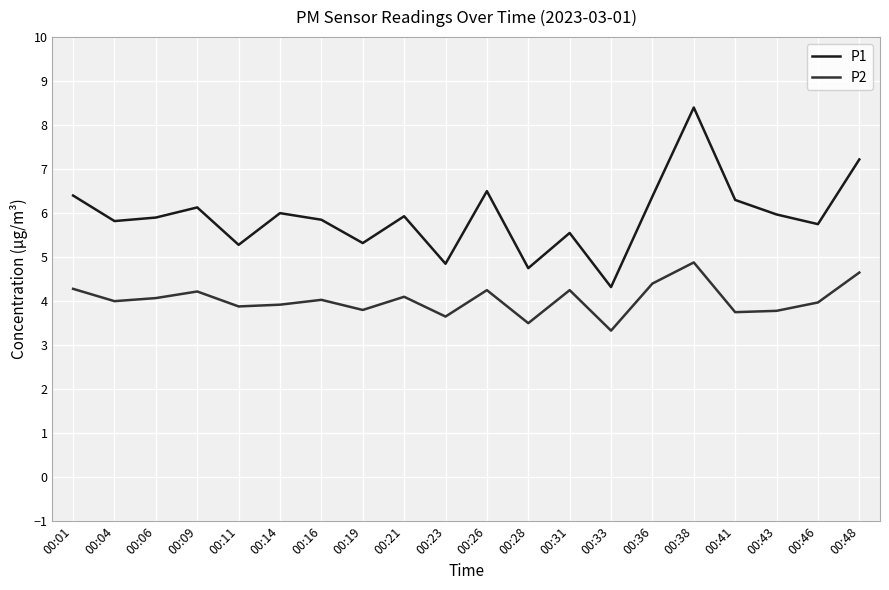

Is it true that P2 equals 3.8 at 00:41?

True